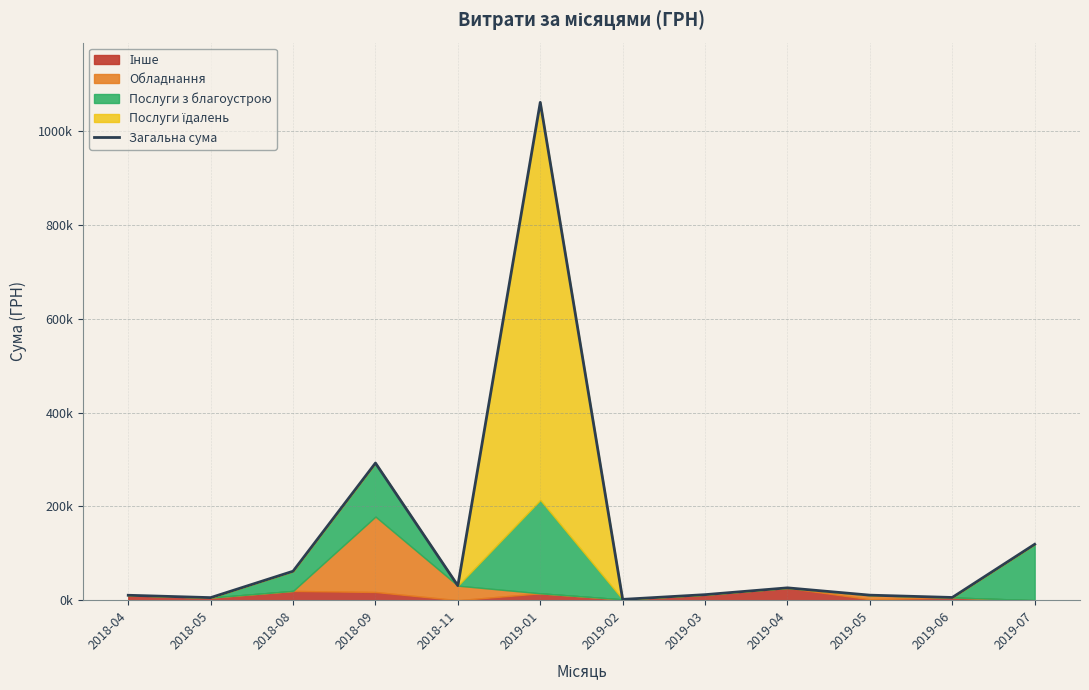

Reading left to right, what are all the values shown in this chart?

10486.6	5460.0	61766.4	292482.6	30937.5	1061637.1	1698.9	11786.2	26303.5	10721.0	5783.4	119203.8